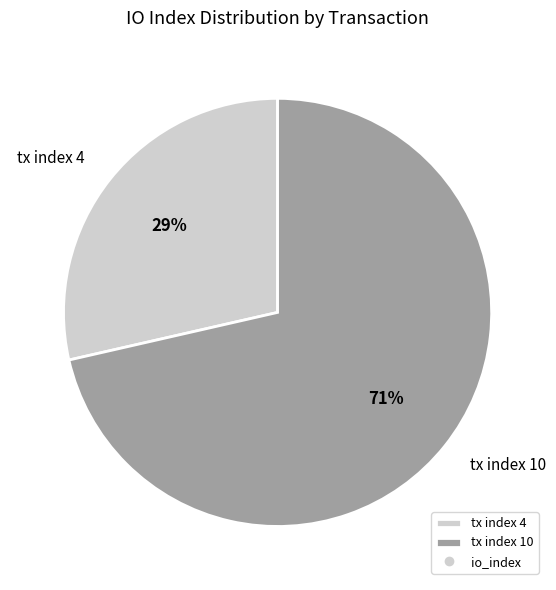

Approximately how many times larger is the value at tx index 4 compared to tx index 10?

0.4